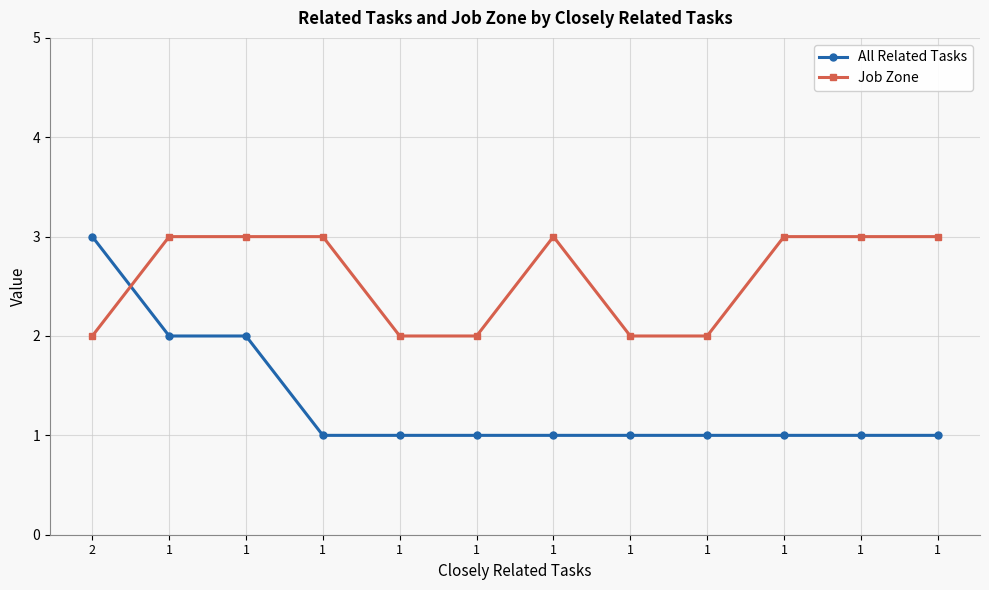

How many lines are shown in the chart?

2